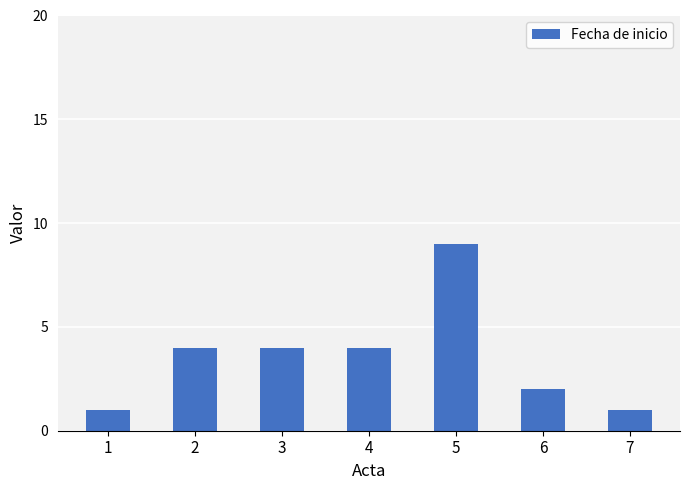

What is the difference between the values at 2 and 1?

3